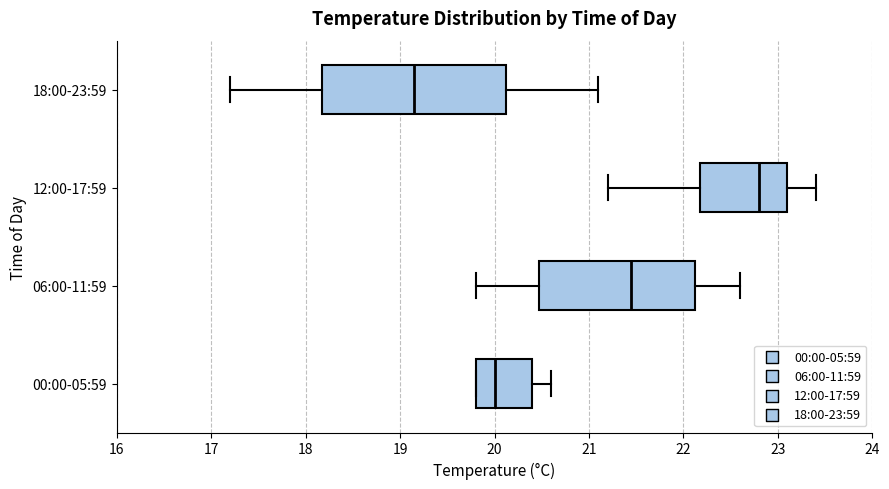

Where does the median line of the box for 00:00-05:59 sit on the x-axis? The values are not printed on the chart, so give them approximately, as read against the axis.

20.0